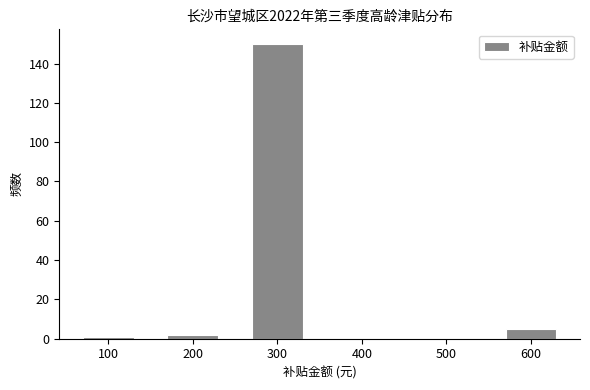

Reading right to left, list all the values displayed in this chart.

600=5	500=0	400=0	300=150	200=2	100=1